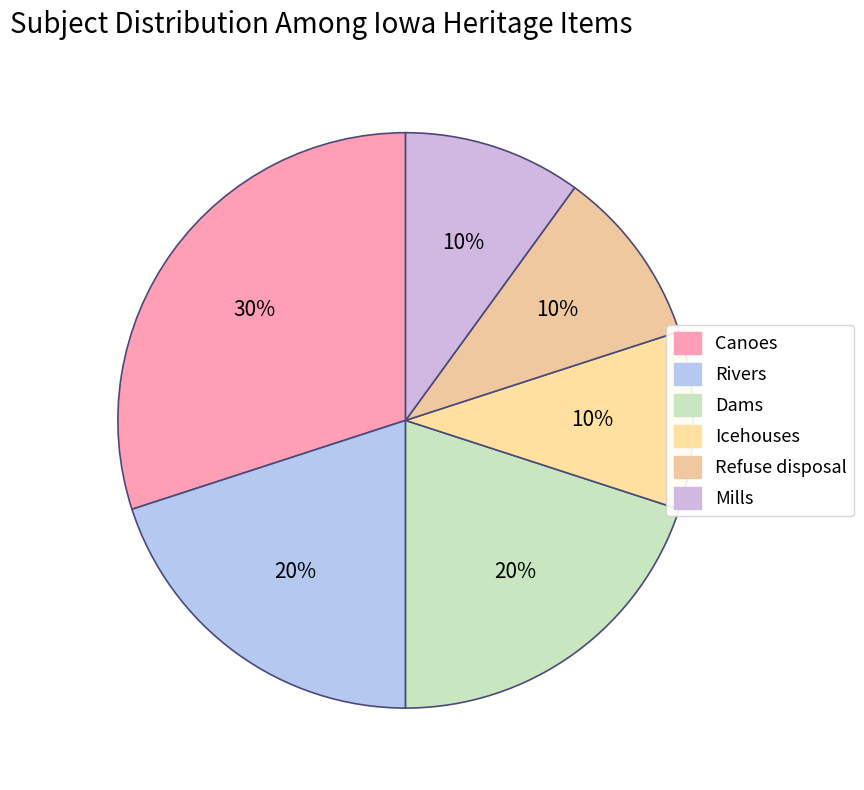

What percentage is the Refuse disposal slice, to the nearest percent?

10%